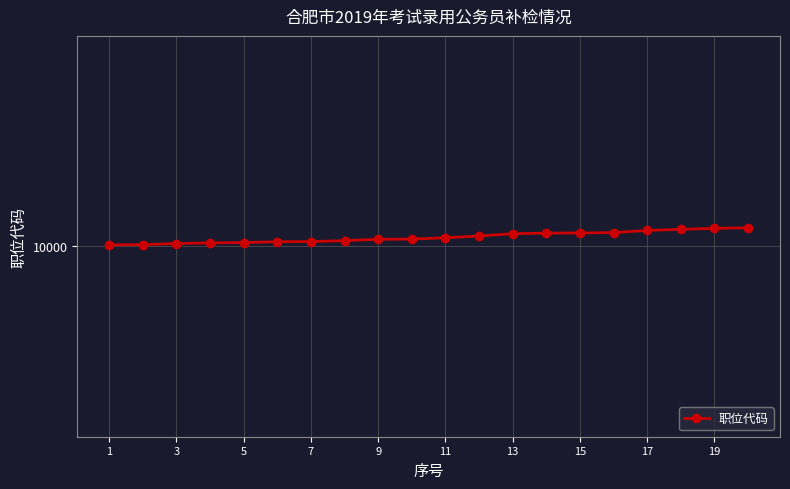

Reading left to right, extract all data points from this chart.

10006	10007	10013	10016	10018	10022	10023	10028	10035	10036	10043	10052	10064	10067	10068	10070	10081	10087	10092	10095